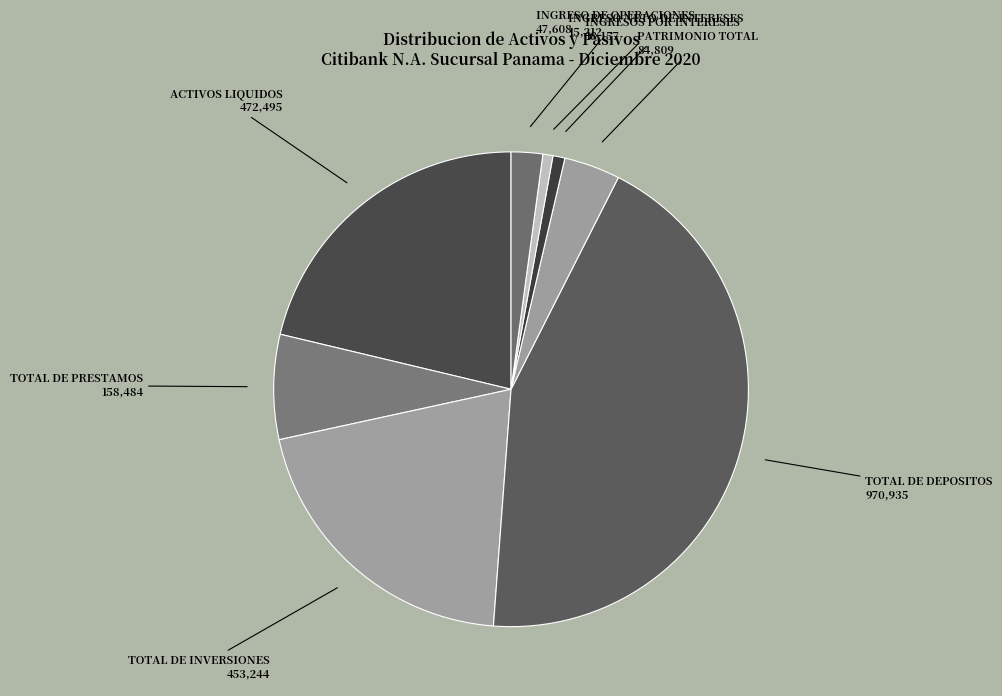

How many slices are in this pie chart?

8